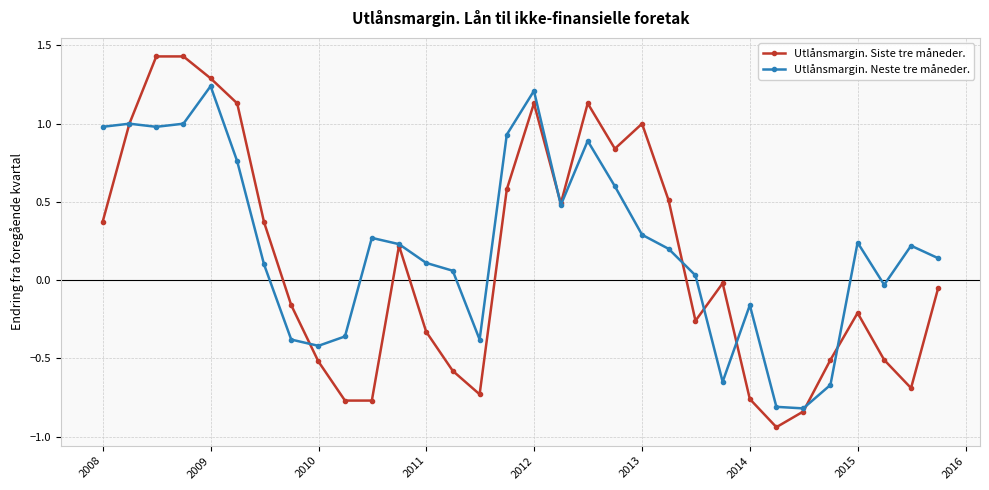

What is the value of the Utlånsmargin. Siste tre måneder. point at the 22nd from the left?

0.5